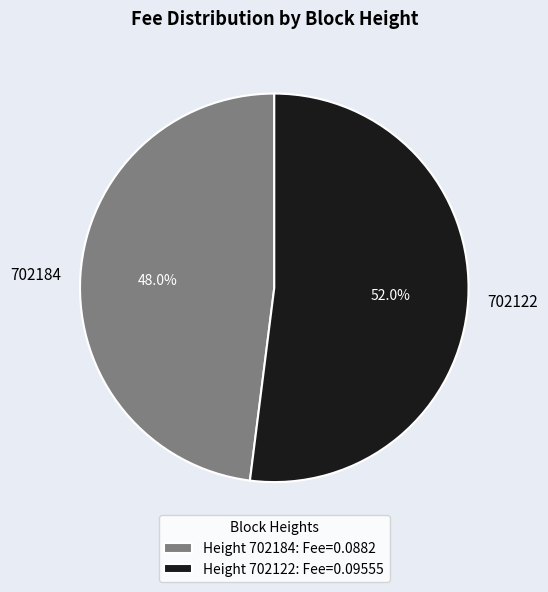

What portion of the pie excludes 702122?

48.0%